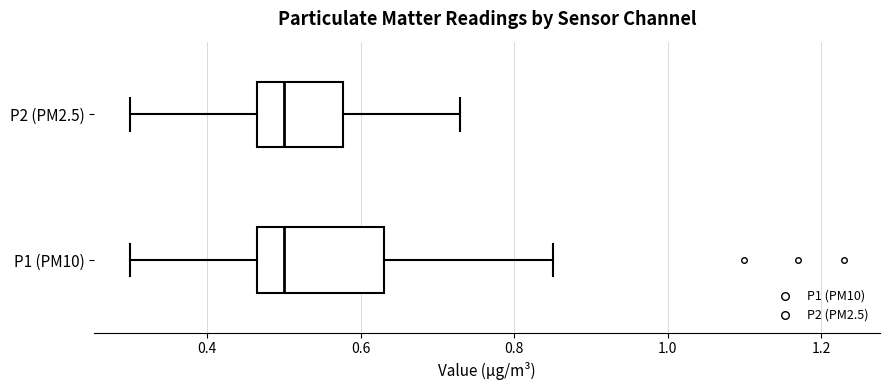

Where is the right edge of the box for P1 (PM10) on the x-axis? The values are not printed on the chart, so give them approximately, as read against the axis.

0.64